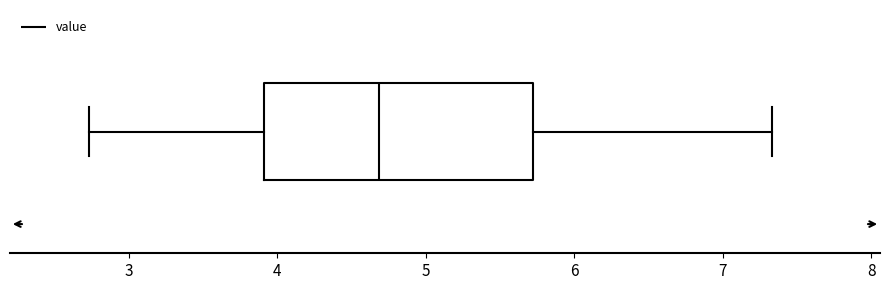

Read this box plot against the x-axis: the position of the median line, the range covered by the box, and the ends of both whiskers. The values are not printed on the chart, so give them approximately, as read against the axis.

median 4.7, box 3.9 to 5.7, whiskers 2.7 to 7.3